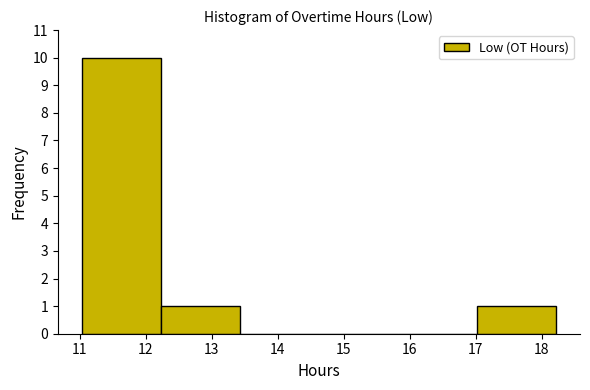

Reading left to right, list every bar in this chart as the range it spans on the x-axis followed by its height. Neither the bar edges nor the heights are printed on the chart, so give them approximately, as read against the axes.

11.0 to 12.2: 10
12.2 to 13.4: 1
13.4 to 14.6: 0
14.6 to 15.8: 0
15.8 to 17.0: 0
17.0 to 18.2: 1